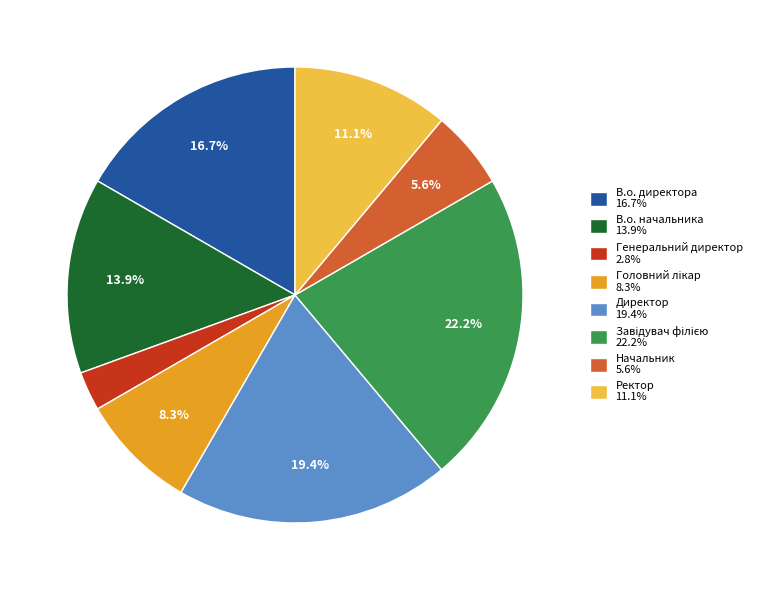

The В.о. директора slice represents 17% of the pie. True or false?

True